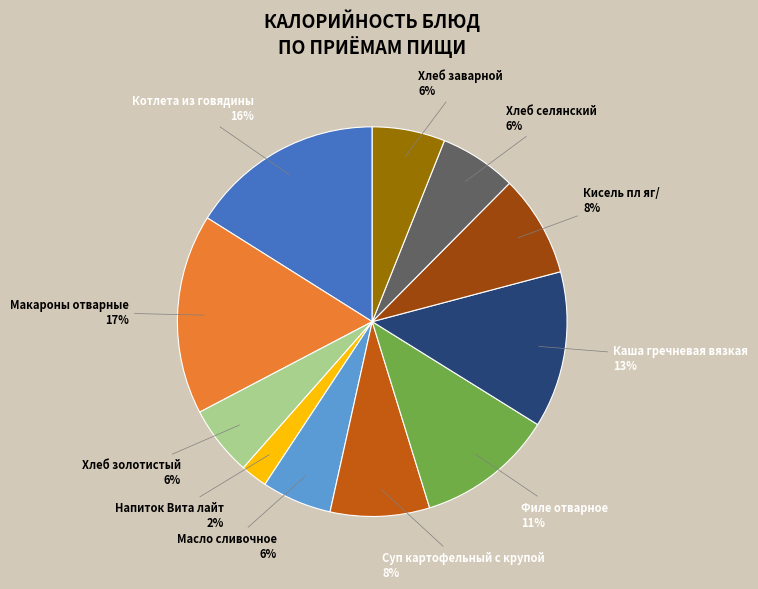

To the nearest percent, what is the average slice percentage?

9%